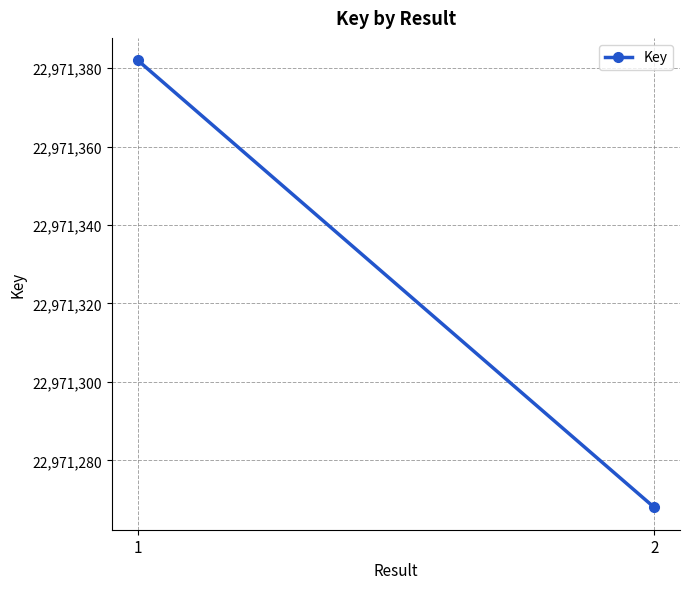

What is the greatest value displayed?

22971382